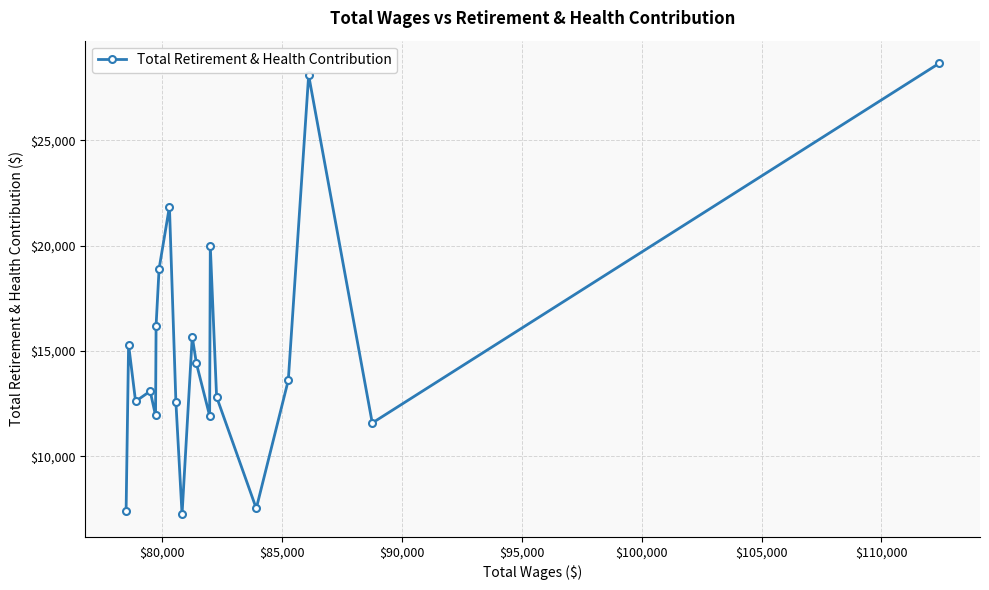

What is the maximum value shown in the chart?

28653